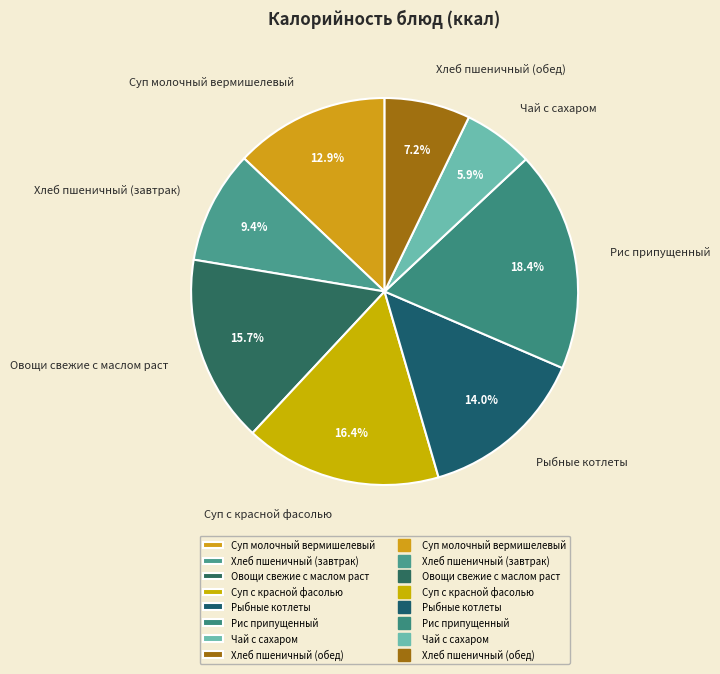

What is the ratio of the value at Овощи свежие с маслом раст to the value at Чай с сахаром?

2.7